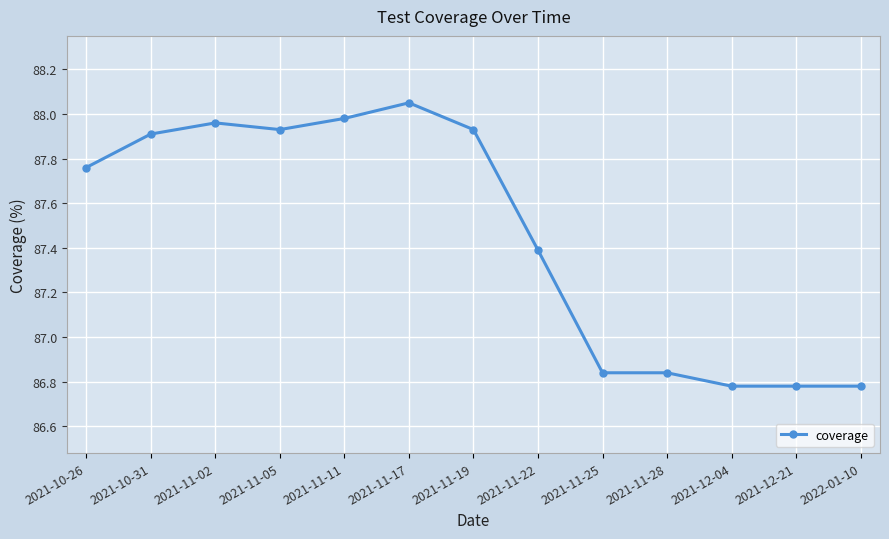

Which category has the highest value across all series?

2021-11-17